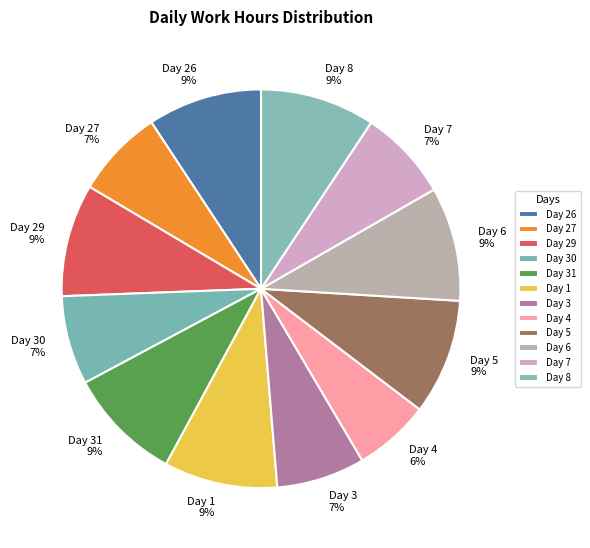

The Day 8 slice represents 16% of the pie. True or false?

False